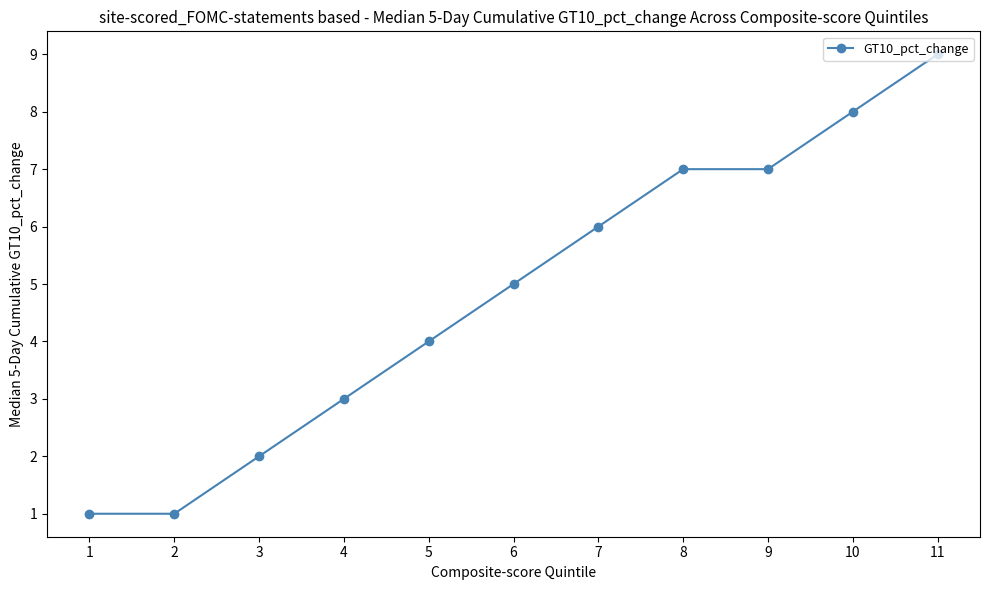

Which label corresponds to the largest value in the chart?

11